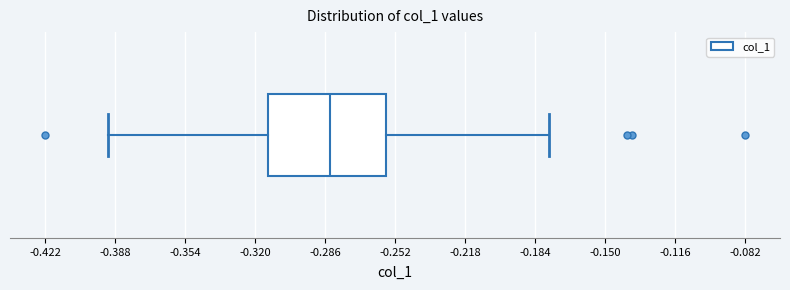

Read this box plot against the x-axis: the position of the median line, the range covered by the box, and the ends of both whiskers. The values are not printed on the chart, so give them approximately, as read against the axis.

median -0.285, box -0.315 to -0.255, whiskers -0.390 to -0.175